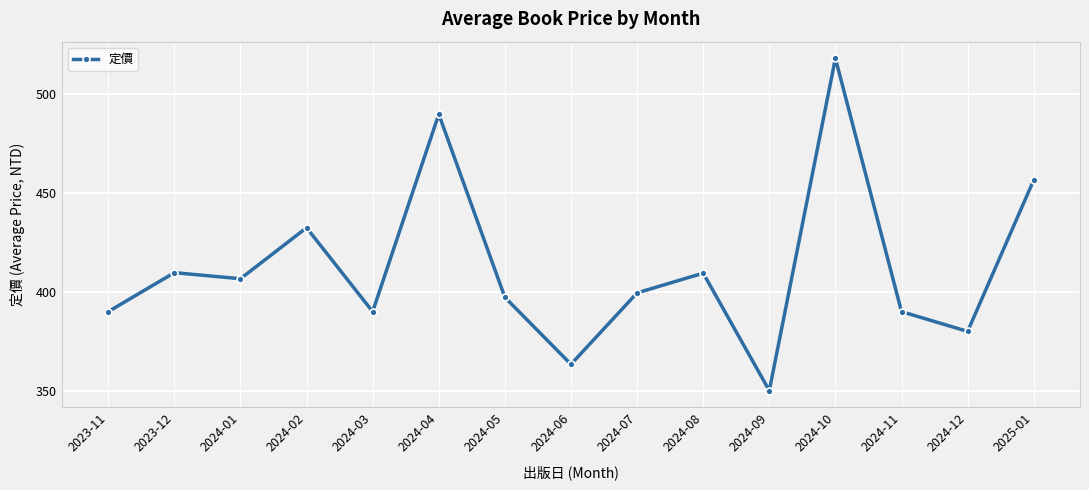

Does the chart have visible grid lines?

Yes